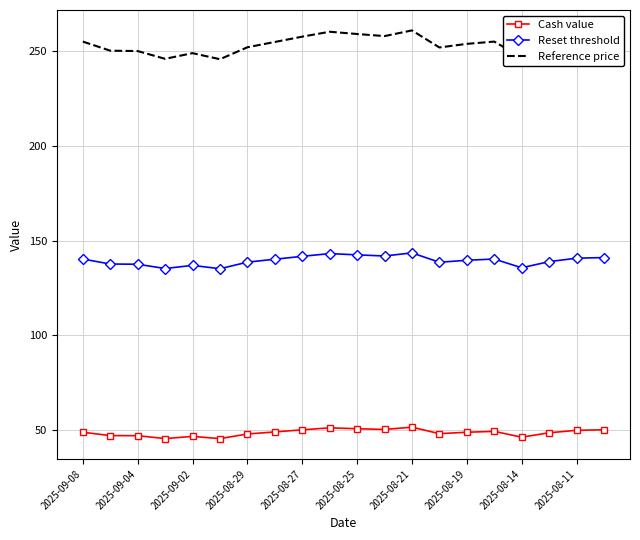

Count the number of data series in this chart.

3